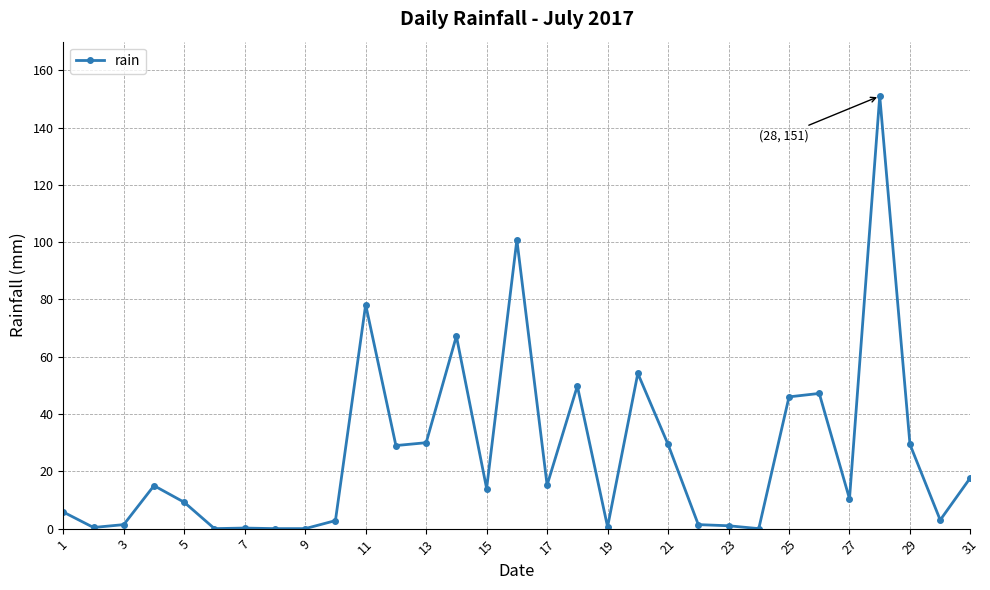

What is the value of the 17th point from the left?

15.2